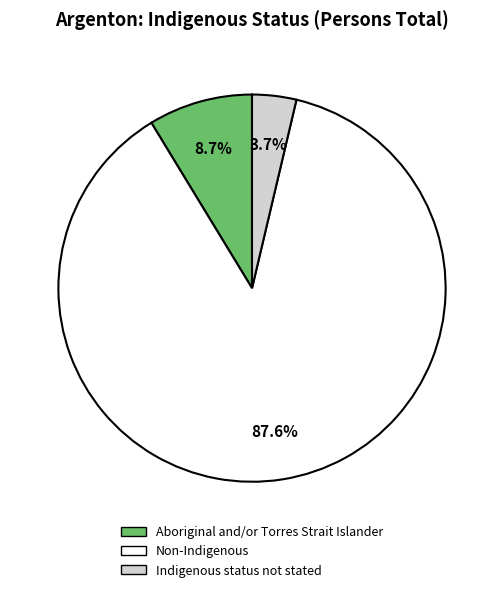

What percentage is the Non-Indigenous slice, to the nearest percent?

88%